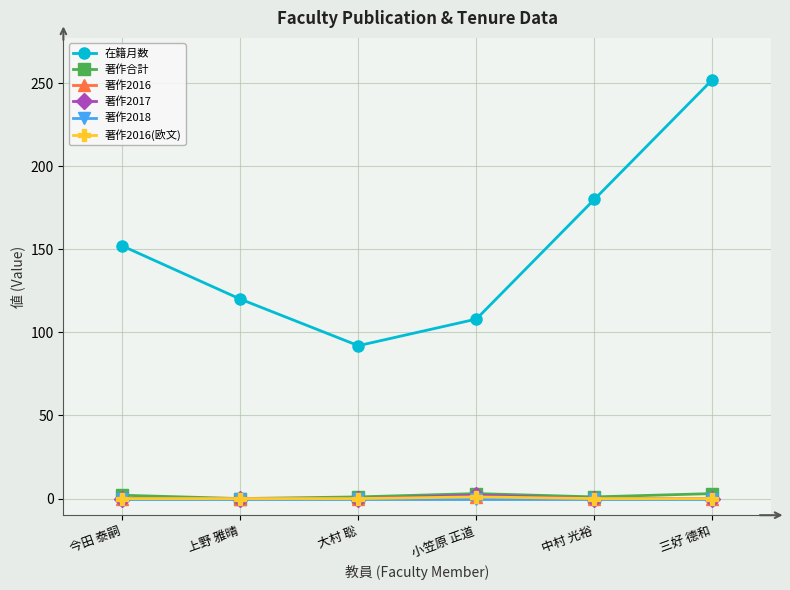

At which category does 在籍月数 reach its first local valley?

大村 聡